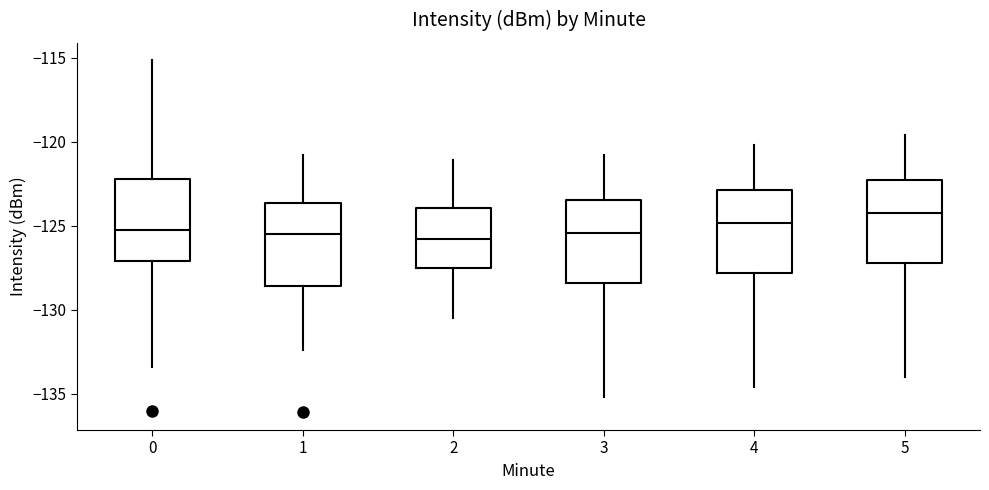

Reading left to right, read every box against the y-axis: the position of its median line, the range the box covers, and the ends of its whiskers. The values are not printed on the chart, so give them approximately, as read against the axis.

0: median -125.0, box -127.0 to -122.0, whiskers -133.5 to -115.0
1: median -125.5, box -128.5 to -123.5, whiskers -132.5 to -121.0
2: median -126.0, box -127.5 to -124.0, whiskers -130.5 to -121.0
3: median -125.5, box -128.5 to -123.5, whiskers -135.0 to -121.0
4: median -125.0, box -128.0 to -123.0, whiskers -134.5 to -120.0
5: median -124.0, box -127.0 to -122.5, whiskers -134.0 to -119.5